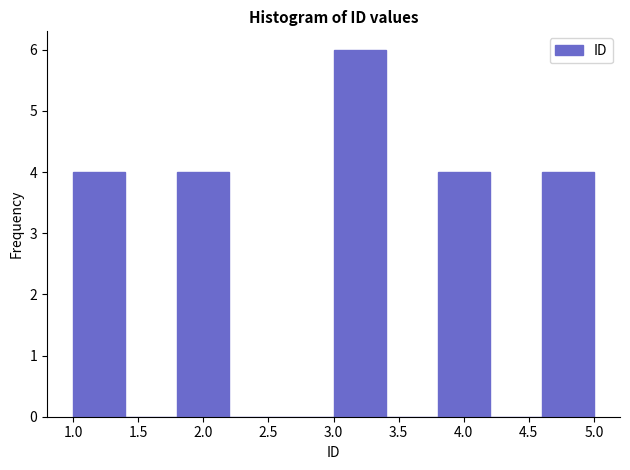

Which range on the x-axis has the tallest bar?

3.0 to 3.4